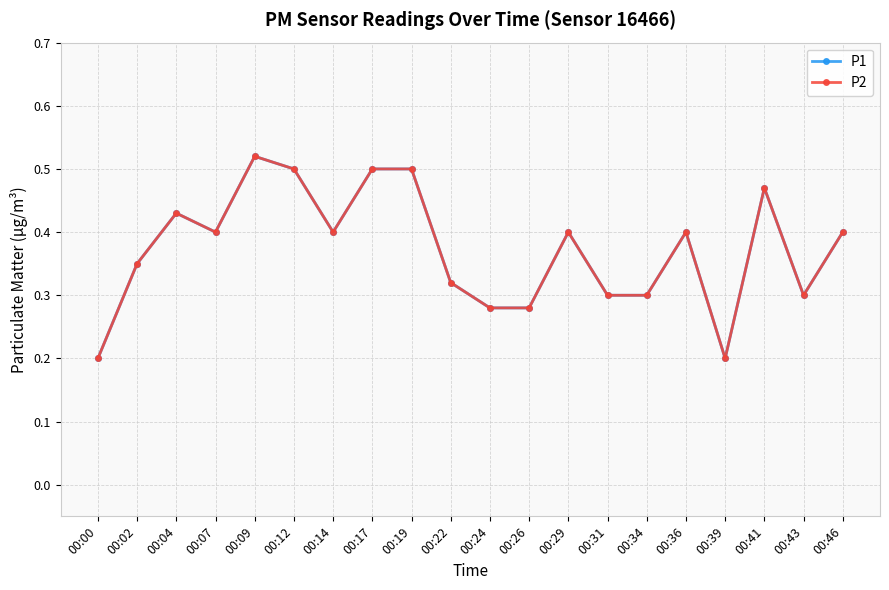

Read the P1 value at 00:12.

0.5